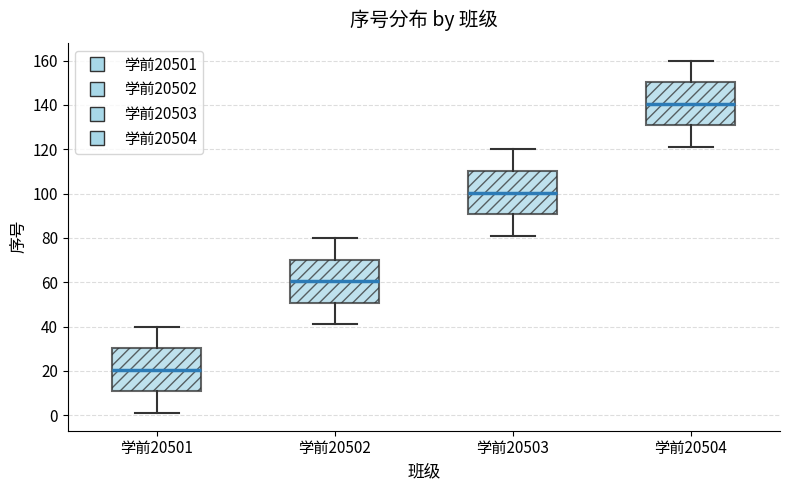

Reading left to right, read every box against the y-axis: the position of its median line, the range the box covers, and the ends of its whiskers. The values are not printed on the chart, so give them approximately, as read against the axis.

学前20501: median 20, box 10 to 30, whiskers 2 to 40
学前20502: median 60, box 50 to 70, whiskers 42 to 80
学前20503: median 100, box 90 to 110, whiskers 82 to 120
学前20504: median 140, box 130 to 150, whiskers 122 to 160